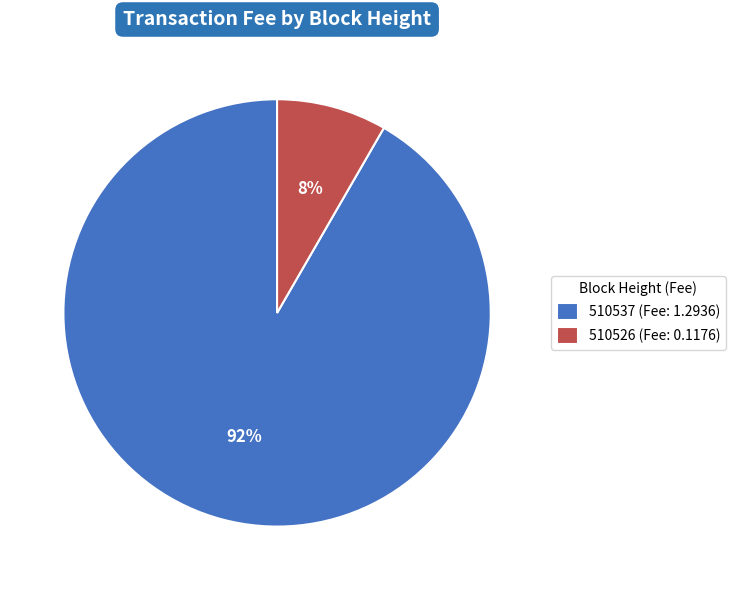

Combined, do 510526 and 510537 account for over 50%?

Yes